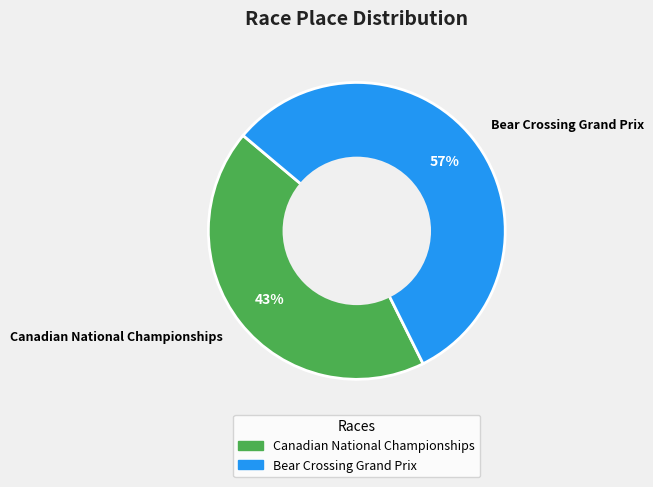

Combined, do Canadian National Championships and Bear Crossing Grand Prix account for over 50%?

Yes